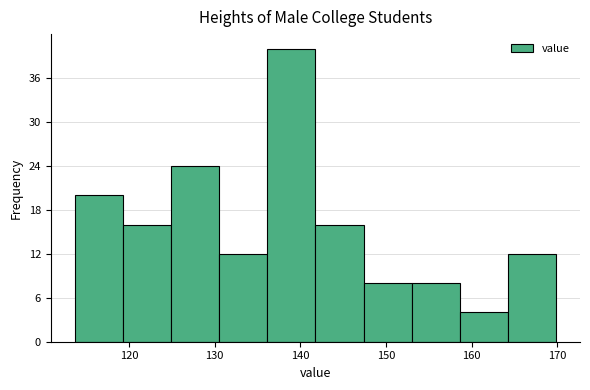

Reading left to right, list every bar in this chart as the range it spans on the x-axis followed by its height. Neither the bar edges nor the heights are printed on the chart, so give them approximately, as read against the axes.

114 to 119: 20
119 to 125: 16
125 to 131: 24
131 to 136: 12
136 to 142: 40
142 to 147: 16
147 to 153: 8
153 to 159: 8
159 to 164: 4
164 to 170: 12